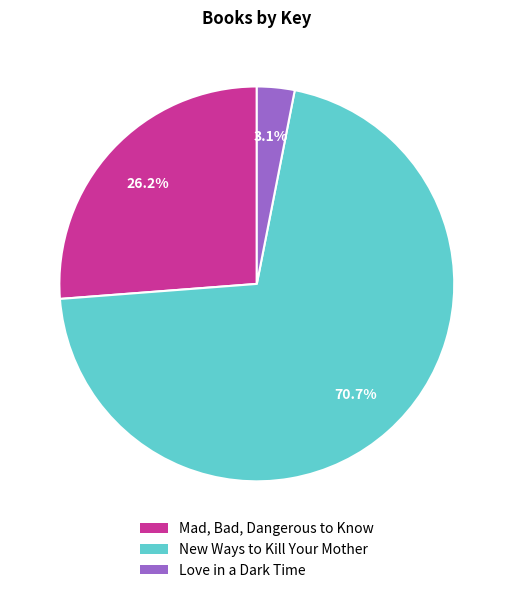

Do Love in a Dark Time and New Ways to Kill Your Mother together represent more than half of the pie?

Yes